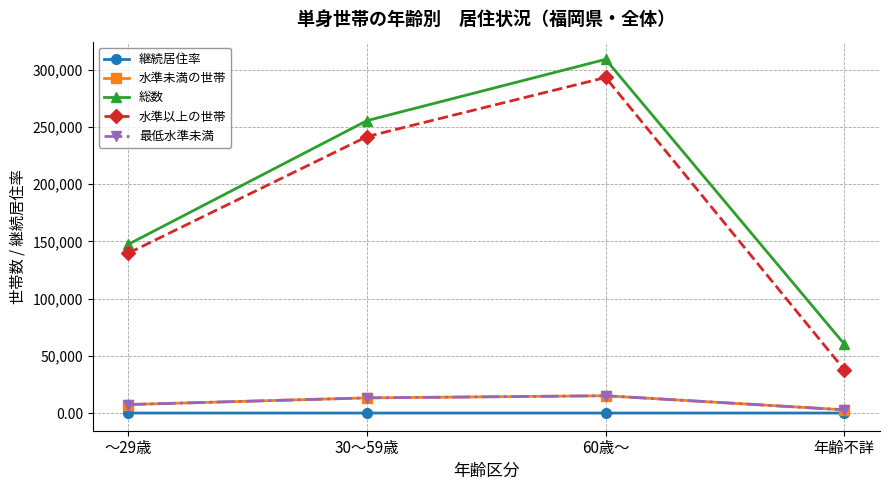

Is this an area chart (filled region under the line)?

No